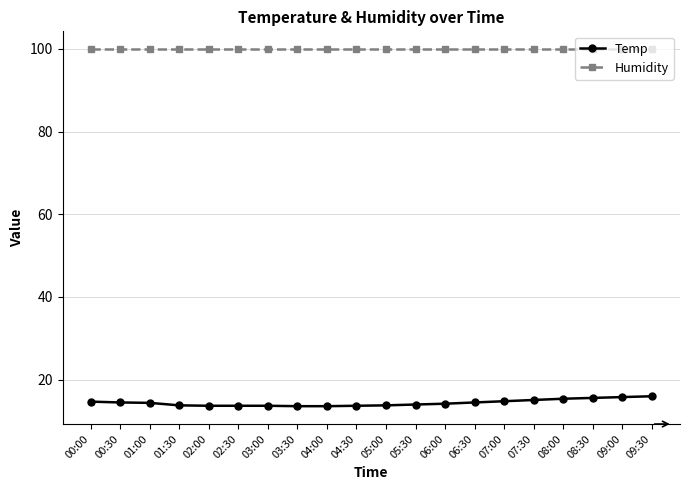

Which series has the largest total across all categories?

Humidity